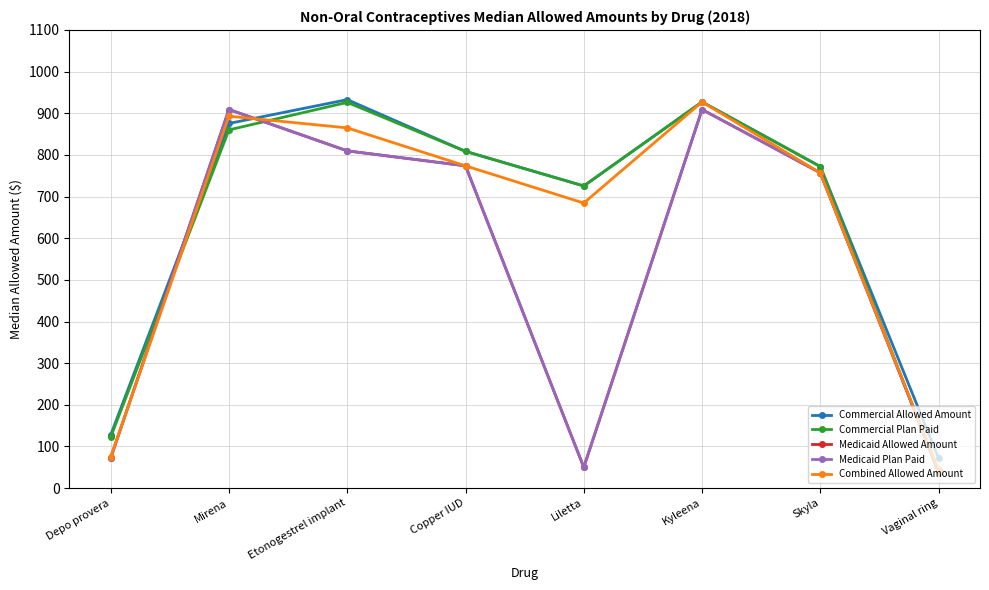

The value of Medicaid Allowed Amount at Etonogestrel implant is 809.7. True or false?

True